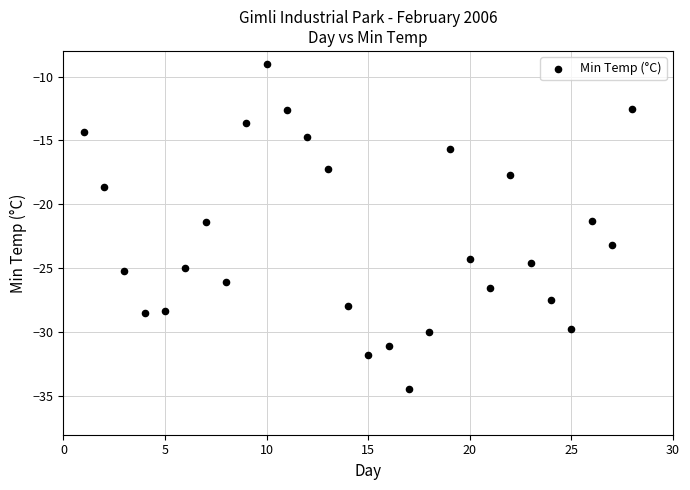

What is the range of Y values (max minus min)?

25.4